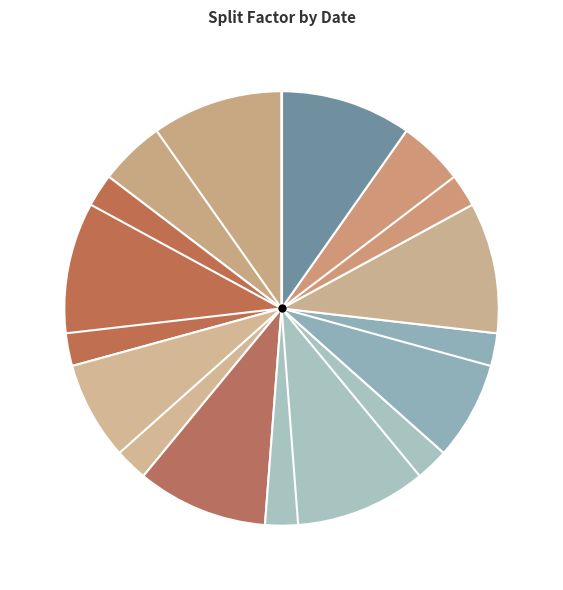

How many segments does this pie chart have?

9